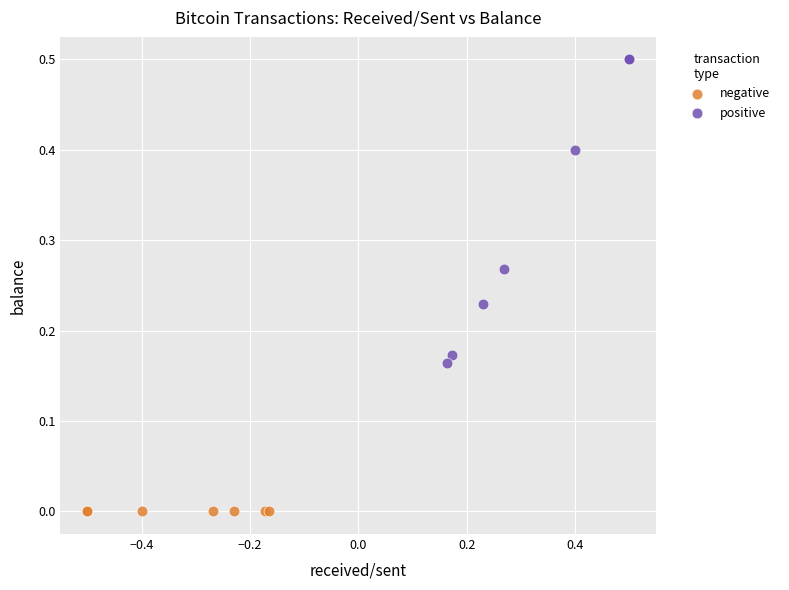

Which series reaches the minimum Y coordinate?

negative